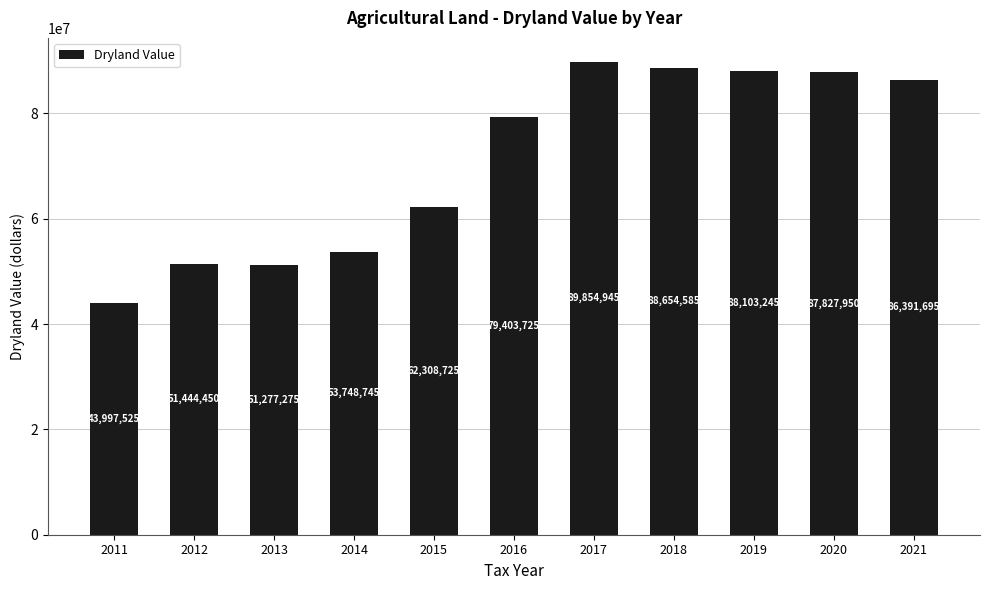

How many categories are shown in the chart?

11